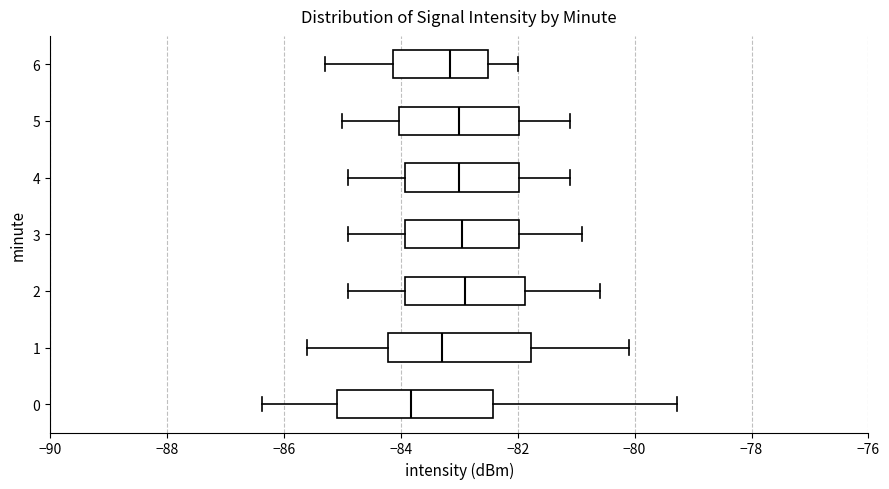

Reading bottom to top, transcribe this box plot: for each box, give where its median line is, the range the box spans, and where its two whiskers end, as read against the x-axis. The values are not printed on the chart, so give them approximately, as read against the axis.

0: median -83.8, box -85.0 to -82.4, whiskers -86.4 to -79.2
1: median -83.2, box -84.2 to -81.8, whiskers -85.6 to -80.0
2: median -82.8, box -84.0 to -81.8, whiskers -84.8 to -80.6
3: median -83.0, box -84.0 to -82.0, whiskers -84.8 to -80.8
4: median -83.0, box -84.0 to -82.0, whiskers -84.8 to -81.0
5: median -83.0, box -84.0 to -82.0, whiskers -85.0 to -81.0
6: median -83.2, box -84.2 to -82.4, whiskers -85.2 to -82.0